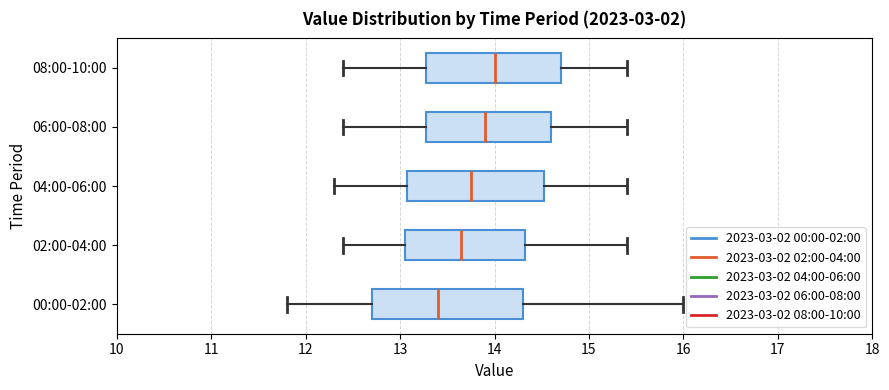

Reading bottom to top, read every box against the x-axis: the position of its median line, the range the box covers, and the ends of its whiskers. The values are not printed on the chart, so give them approximately, as read against the axis.

00:00-02:00: median 13.4, box 12.7 to 14.3, whiskers 11.8 to 16.0
02:00-04:00: median 13.7, box 13.1 to 14.3, whiskers 12.4 to 15.4
04:00-06:00: median 13.8, box 13.1 to 14.5, whiskers 12.3 to 15.4
06:00-08:00: median 13.9, box 13.3 to 14.6, whiskers 12.4 to 15.4
08:00-10:00: median 14.0, box 13.3 to 14.7, whiskers 12.4 to 15.4